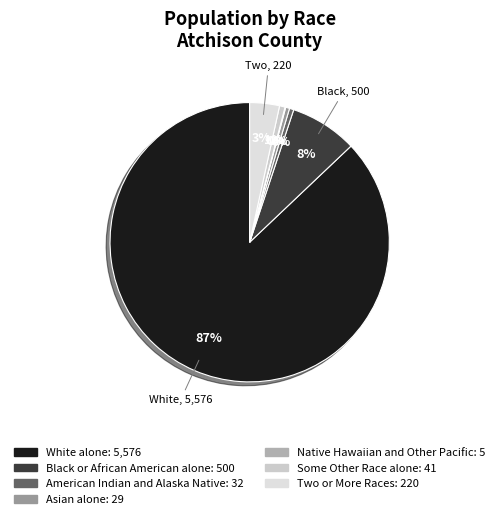

Which slice is the smallest?

Native Hawaiian and Other Pacific